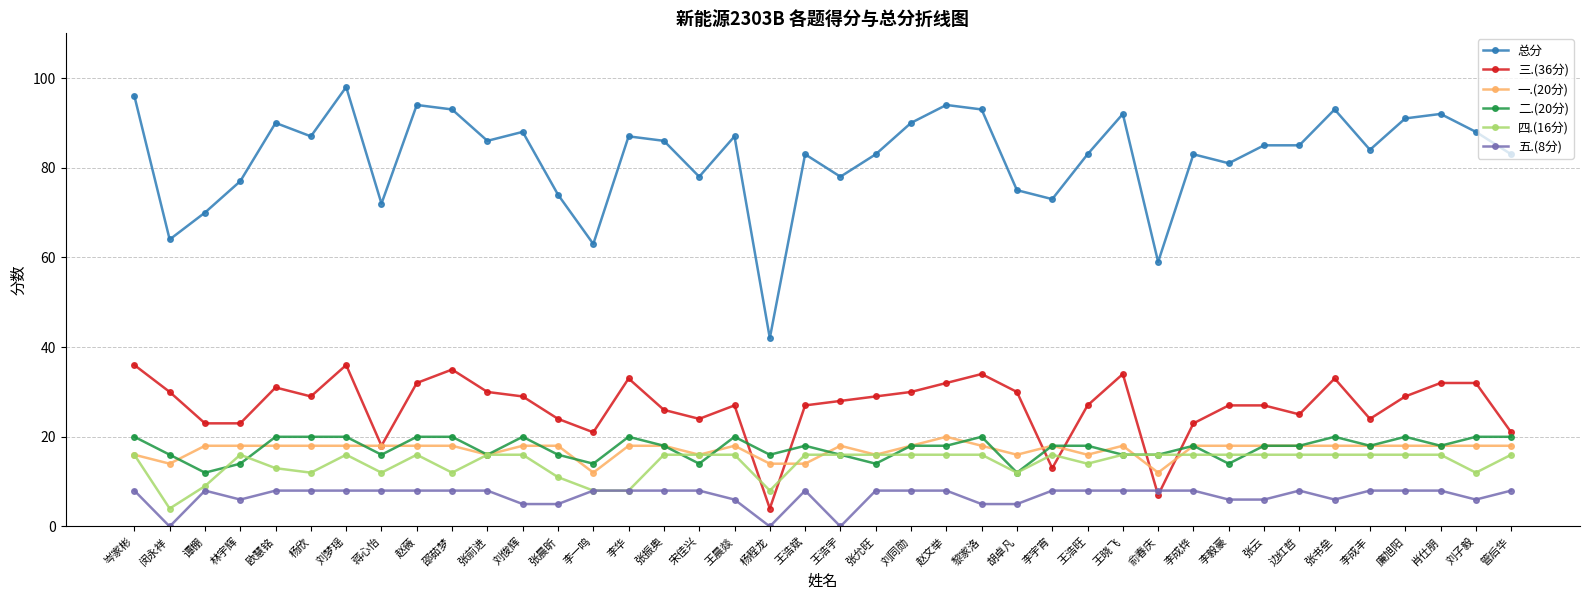

Reading right to left, what are all the values shown in this chart?

总分: 83	88	92	91	84	93	85	85	81	83	59	92	83	73	75	93	94	90	83	78	83	42	87	78	86	87	63	74	88	86	93	94	72	98	87	90	77	70	64	96
三.(36分): 21	32	32	29	24	33	25	27	27	23	7	34	27	13	30	34	32	30	29	28	27	4	27	24	26	33	21	24	29	30	35	32	18	36	29	31	23	23	30	36
一.(20分): 18	18	18	18	18	18	18	18	18	18	12	18	16	18	16	18	20	18	16	18	14	14	18	16	18	18	12	18	18	16	18	18	18	18	18	18	18	18	14	16
二.(20分): 20	20	18	20	18	20	18	18	14	18	16	16	18	18	12	20	18	18	14	16	18	16	20	14	18	20	14	16	20	16	20	20	16	20	20	20	14	12	16	20
四.(16分): 16	12	16	16	16	16	16	16	16	16	16	16	14	16	12	16	16	16	16	16	16	8	16	16	16	8	8	11	16	16	12	16	12	16	12	13	16	9	4	16
五.(8分): 8	6	8	8	8	6	8	6	6	8	8	8	8	8	5	5	8	8	8	0	8	0	6	8	8	8	8	5	5	8	8	8	8	8	8	8	6	8	0	8